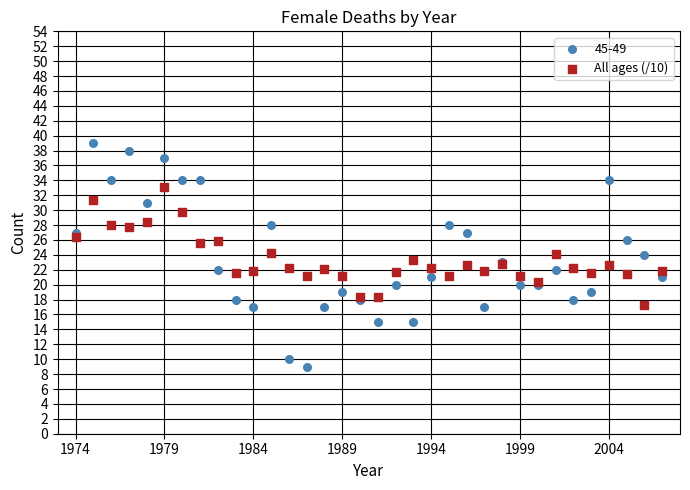

What is the X range (max minus min) for the scatter plot?

33.0